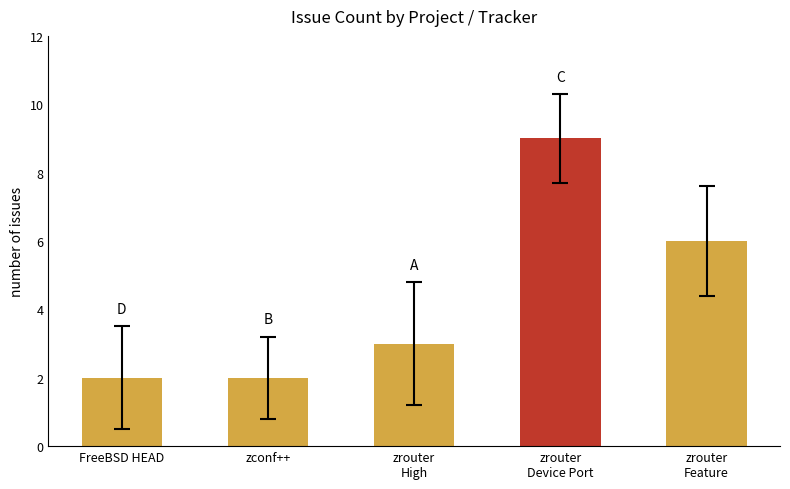

Is it true that the value at zrouter (Device Port) is 9?

True